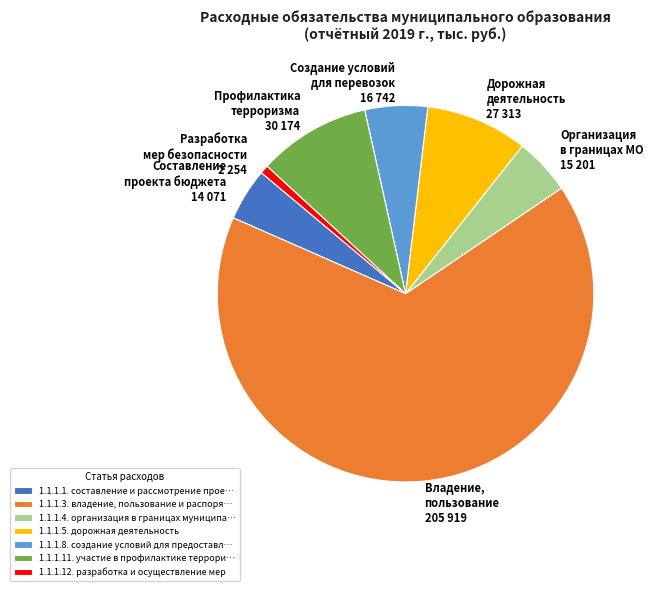

How many slices are in this pie chart?

7